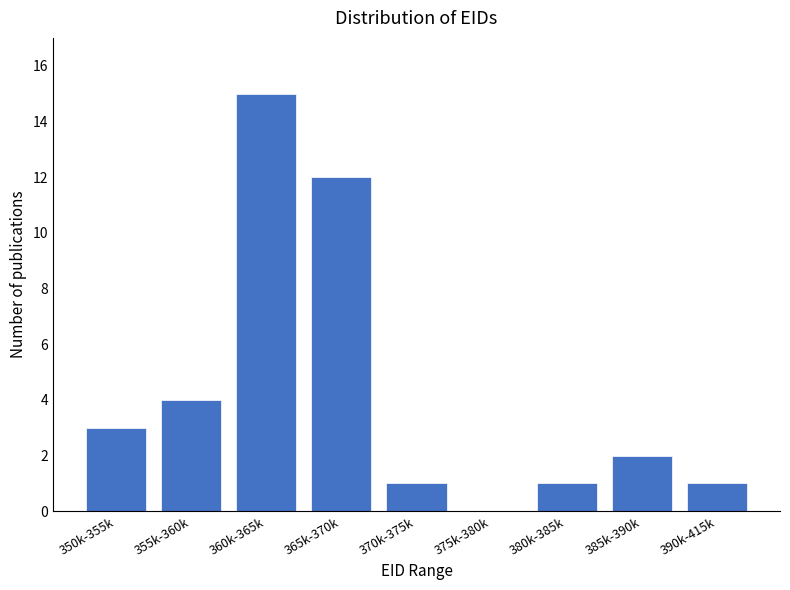

Reading left to right, list all the values displayed in this chart.

350k-355k=3	355k-360k=4	360k-365k=15	365k-370k=12	370k-375k=1	375k-380k=0	380k-385k=1	385k-390k=2	390k-415k=1